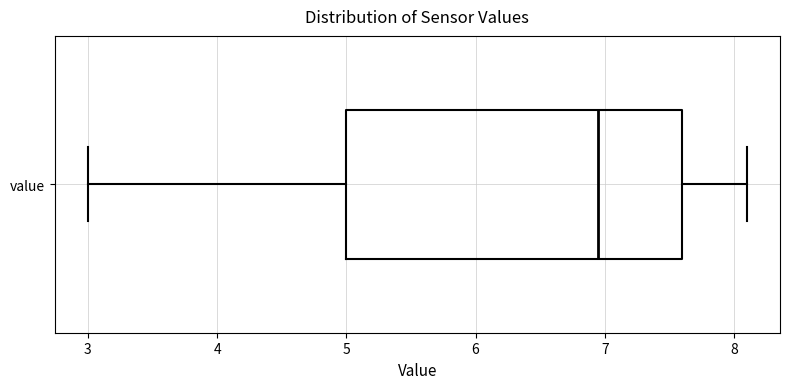

Where is the right edge of the box for value on the x-axis? The values are not printed on the chart, so give them approximately, as read against the axis.

7.6